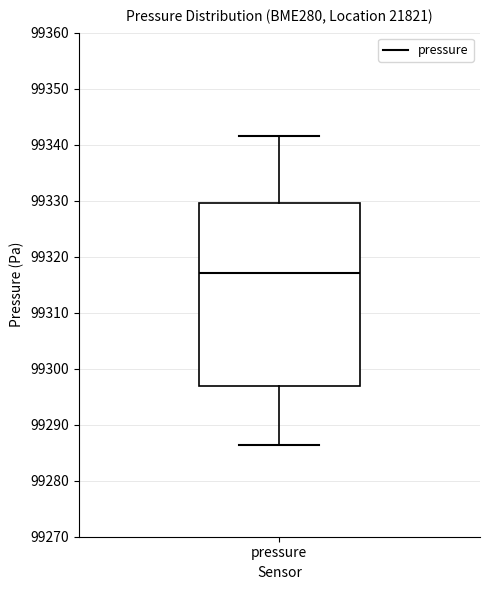

Where is the lower edge of the box for pressure on the y-axis? The values are not printed on the chart, so give them approximately, as read against the axis.

99297